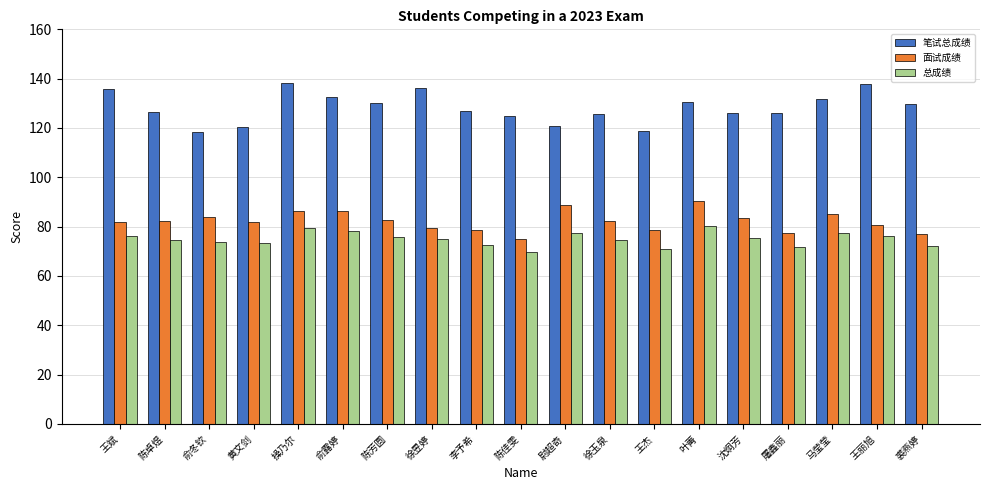

Rank the series by their maximum value, from highest to lowest.

笔试总成绩, 面试成绩, 总成绩